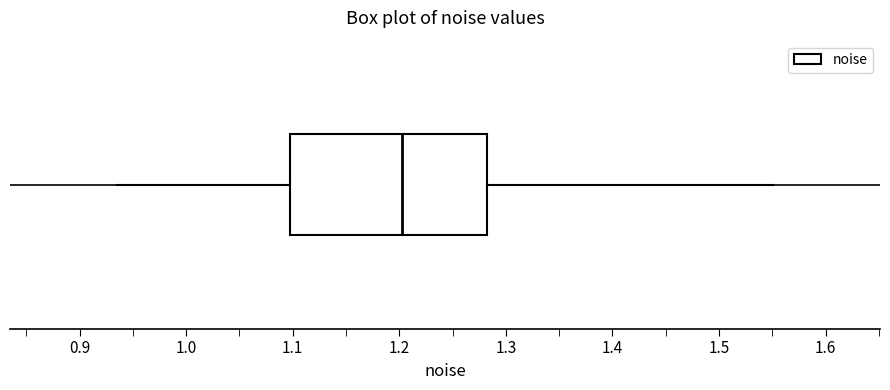

Read this box plot against the x-axis: the position of the median line, the range covered by the box, and the ends of both whiskers. The values are not printed on the chart, so give them approximately, as read against the axis.

median 1.20, box 1.10 to 1.28, whiskers 0.93 to 1.55